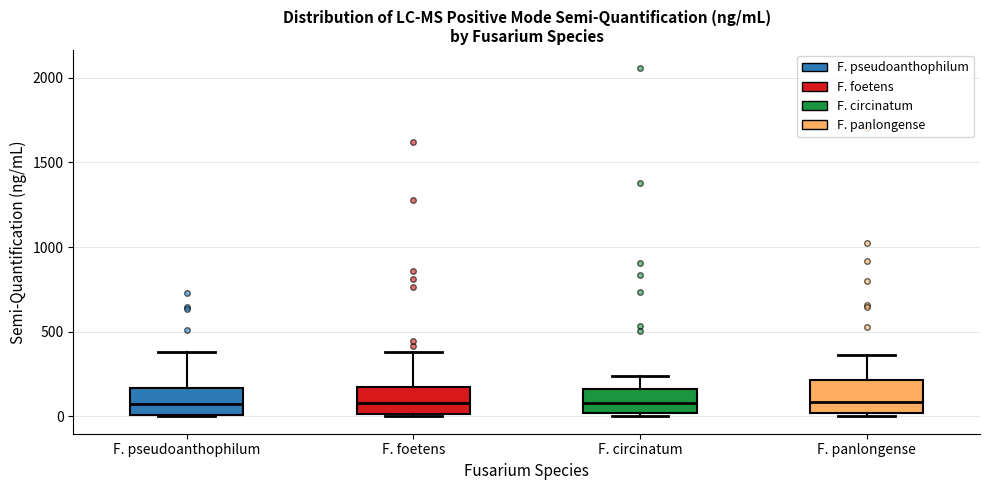

Reading left to right, read every box against the y-axis: the position of its median line, the range the box covers, and the ends of its whiskers. The values are not printed on the chart, so give them approximately, as read against the axis.

F. pseudoanthophilum: median 50, box 0 to 150, whiskers 0 to 400
F. foetens: median 100, box 0 to 150, whiskers 0 to 400
F. circinatum: median 100, box 0 to 150, whiskers 0 (just below the box's lower edge) to 250
F. panlongense: median 100, box 0 to 200, whiskers 0 (just below the box's lower edge) to 350